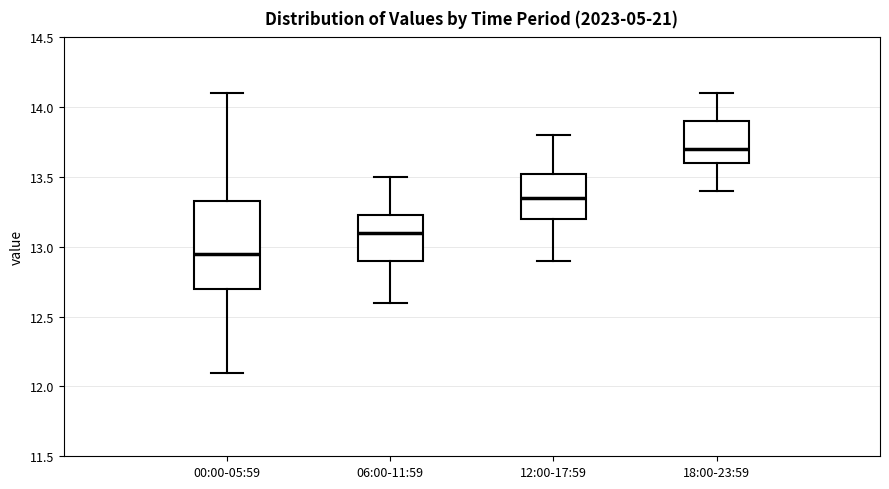

Reading left to right, transcribe this box plot: for each box, give where its median line is, the range the box spans, and where its two whiskers end, as read against the y-axis. The values are not printed on the chart, so give them approximately, as read against the axis.

00:00-05:59: median 12.95, box 12.70 to 13.35, whiskers 12.10 to 14.10
06:00-11:59: median 13.10, box 12.90 to 13.25, whiskers 12.60 to 13.50
12:00-17:59: median 13.35, box 13.20 to 13.55, whiskers 12.90 to 13.80
18:00-23:59: median 13.70, box 13.60 to 13.90, whiskers 13.40 to 14.10